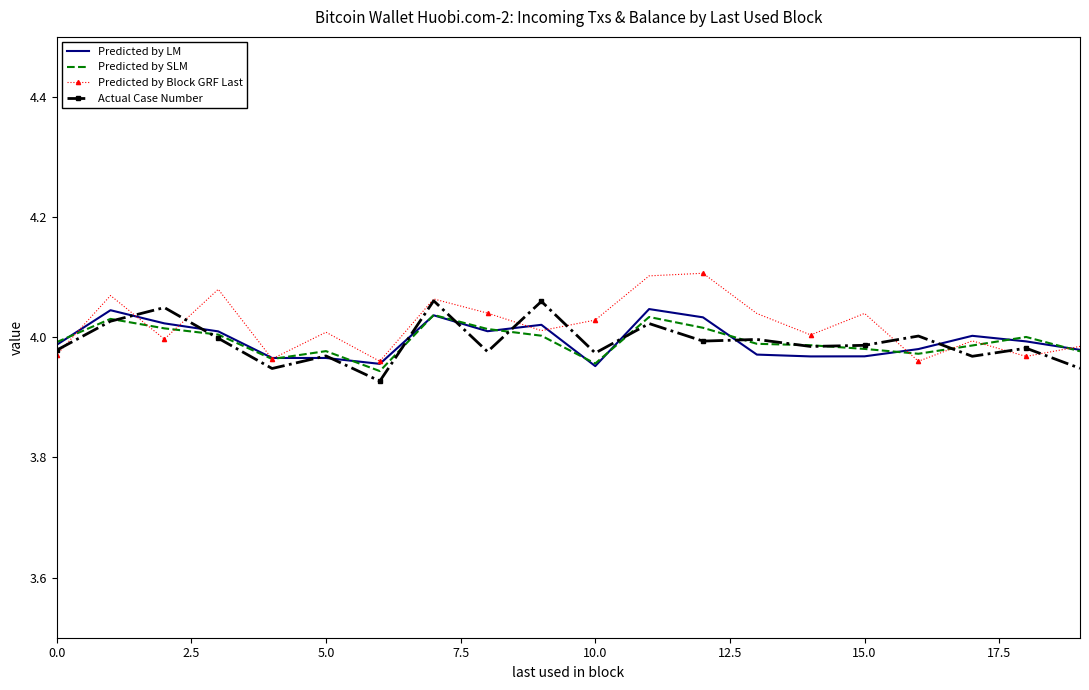

True or false: Predicted by Block GRF Last and Predicted by LM intersect in this chart.

True